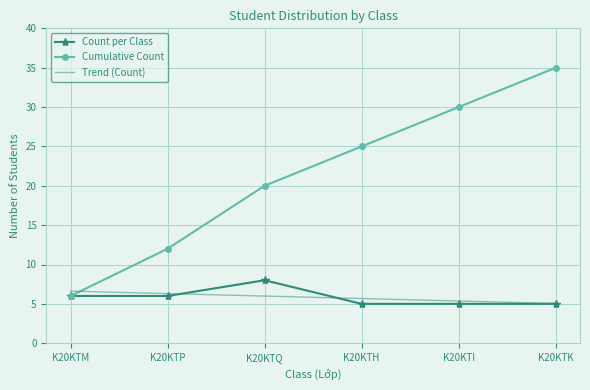

How many intersections are there between Cumulative Count and Trend (Count)?

1